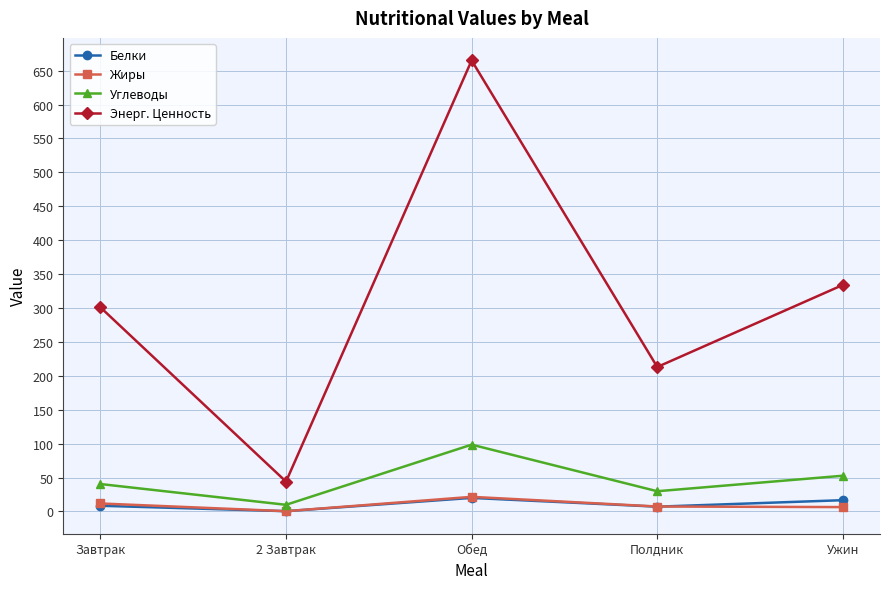

Which series has the widest spread of values?

Энерг. Ценность